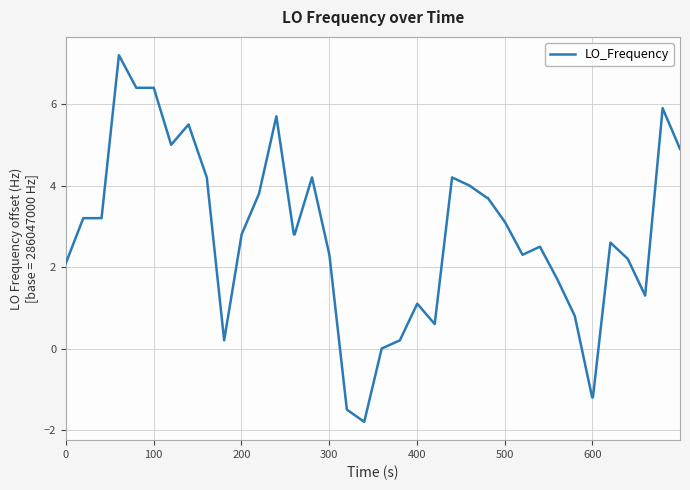

What is the maximum value shown in the chart?

7.2